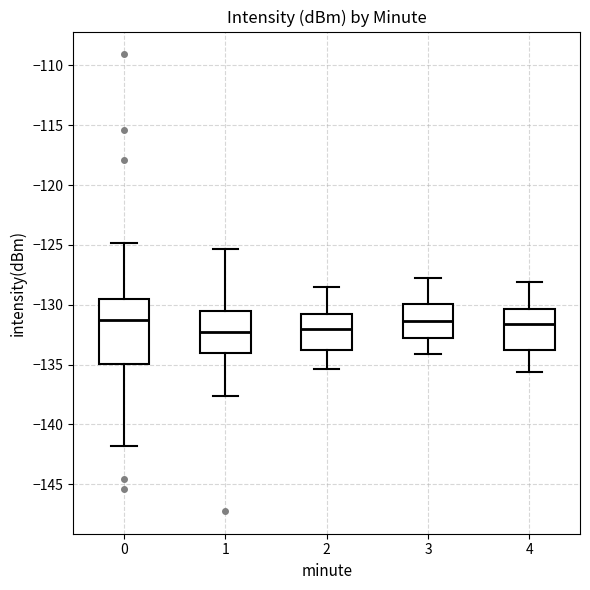

Reading left to right, transcribe this box plot: for each box, give where its median line is, the range the box spans, and where its two whiskers end, as read against the y-axis. The values are not printed on the chart, so give them approximately, as read against the axis.

0: median -131.5, box -135.0 to -129.5, whiskers -142.0 to -125.0
1: median -132.0, box -134.0 to -130.5, whiskers -137.5 to -125.5
2: median -132.0, box -133.5 to -131.0, whiskers -135.5 to -128.5
3: median -131.5, box -133.0 to -130.0, whiskers -134.0 to -128.0
4: median -131.5, box -134.0 to -130.5, whiskers -135.5 to -128.0